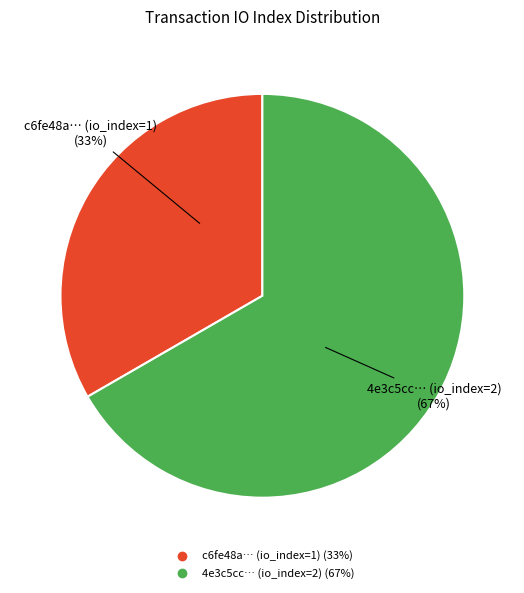

To the nearest percent, what is the average slice percentage?

50%